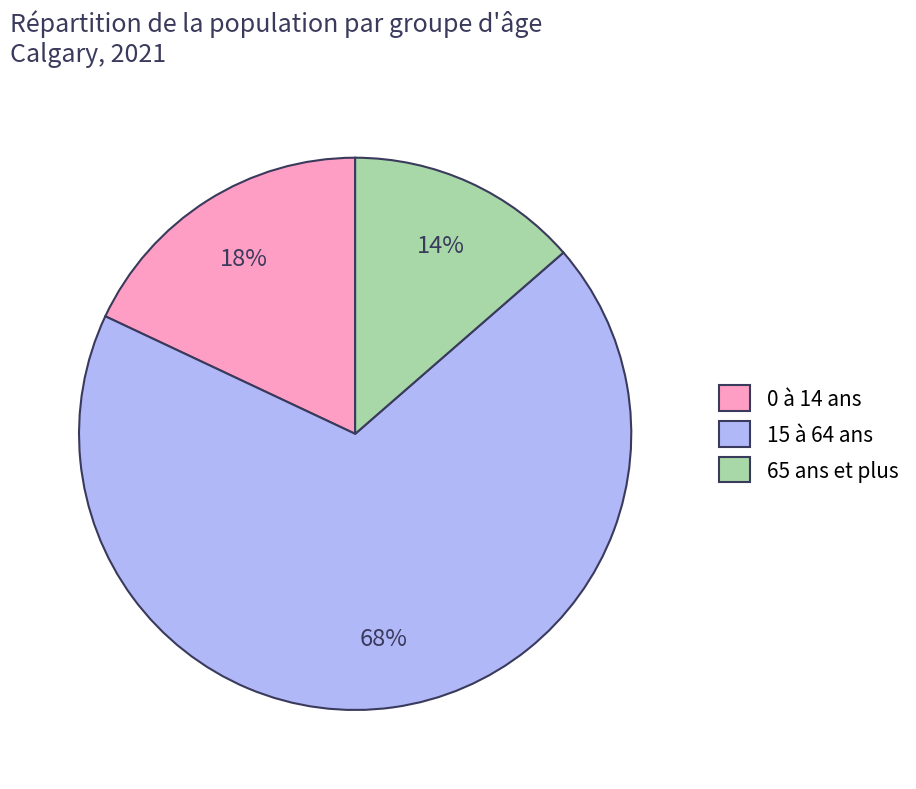

To the nearest percent, what is the difference between the 0 à 14 ans and 15 à 64 ans slice percentages?

50%